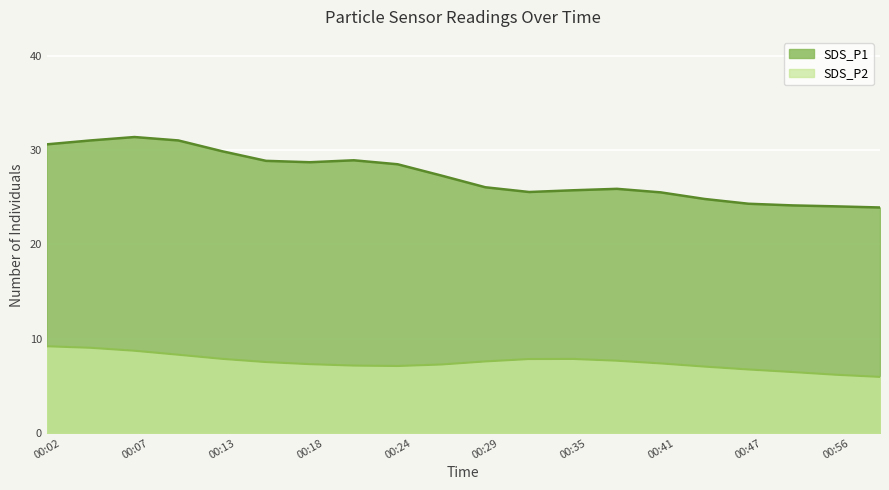

True or false: SDS_P1 and SDS_P2 intersect in this chart.

False